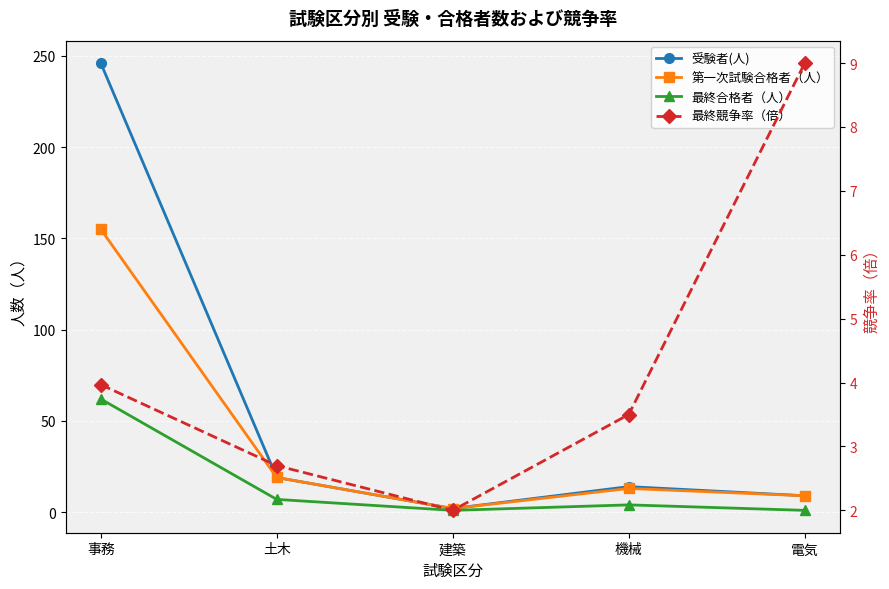

True or false: 第一次試験合格者（人） and 最終競争率（倍） intersect in this chart.

False